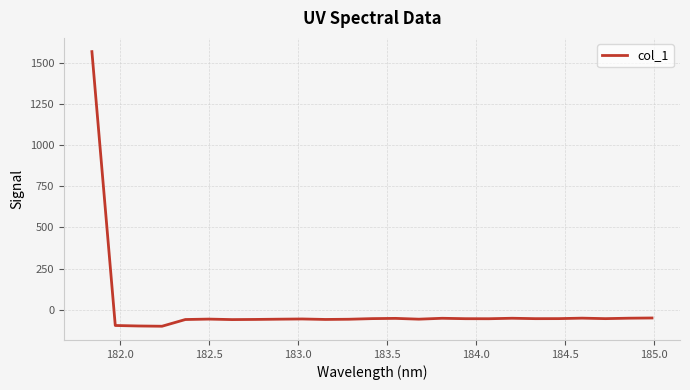

What is the maximum value shown in the chart?

1569.4